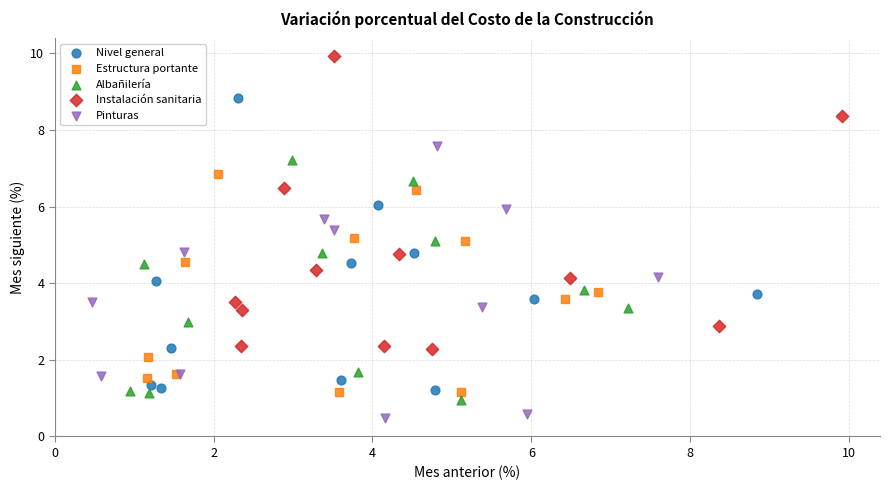

Which series contains the highest Y value?

Instalación sanitaria